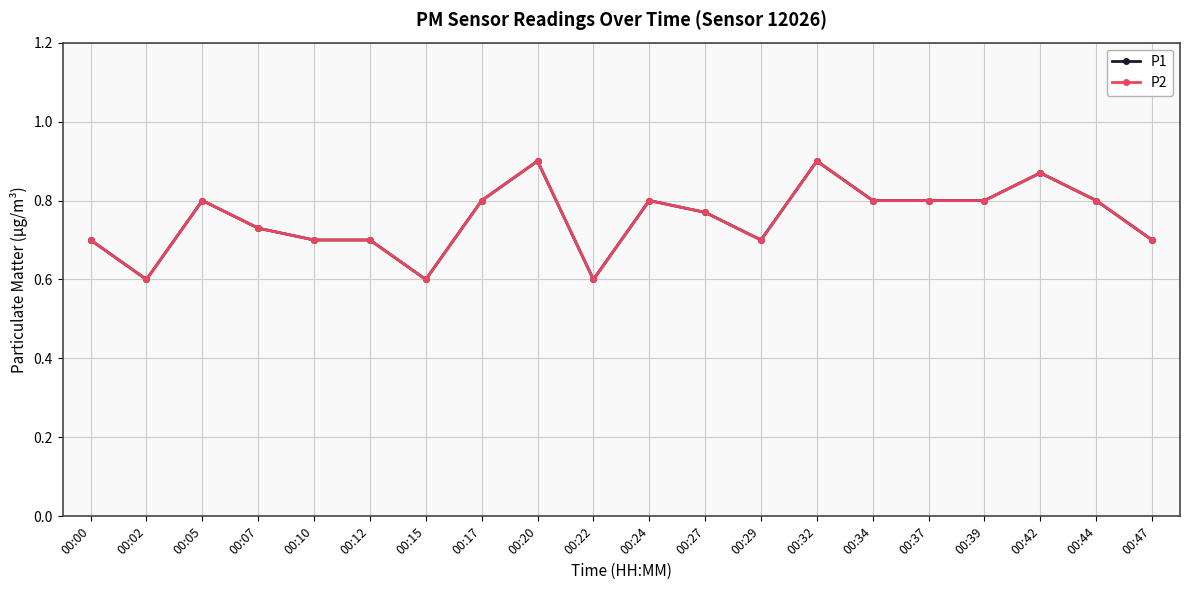

What is the average value of the P2 series?

0.8